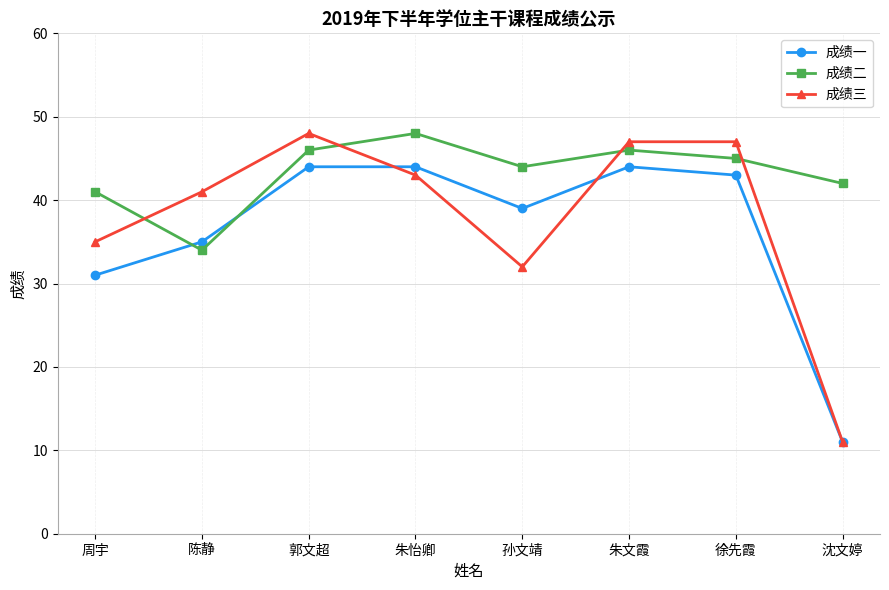

What is the sum of the 成绩二 values at 朱文霞 and 朱怡卿?

94